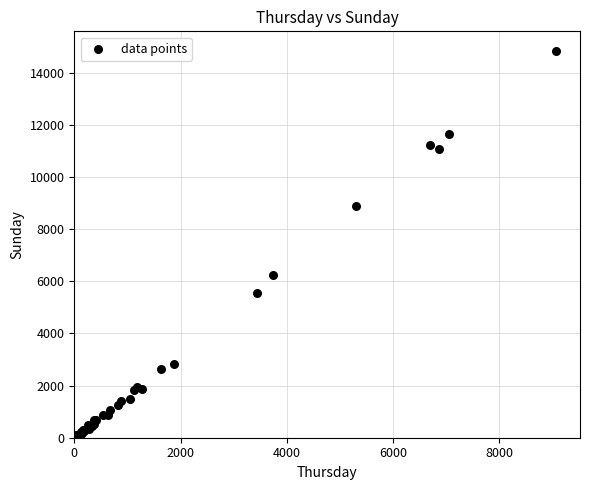

What Y value in the scatter plot is closest to 7425?

6253